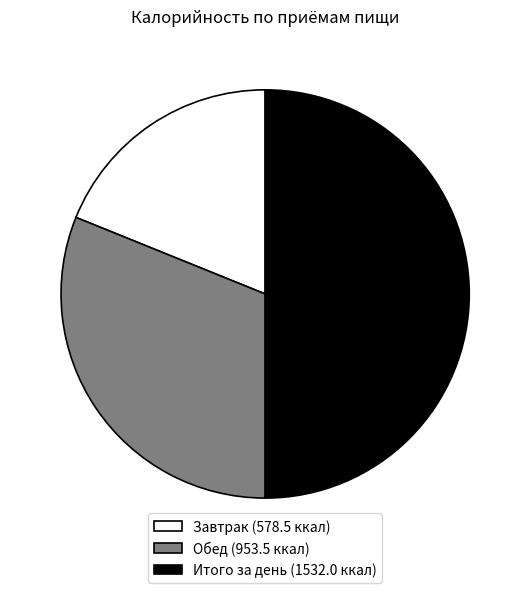

Rank the categories by value from lowest to highest.

Завтрак, Обед, Итого за день